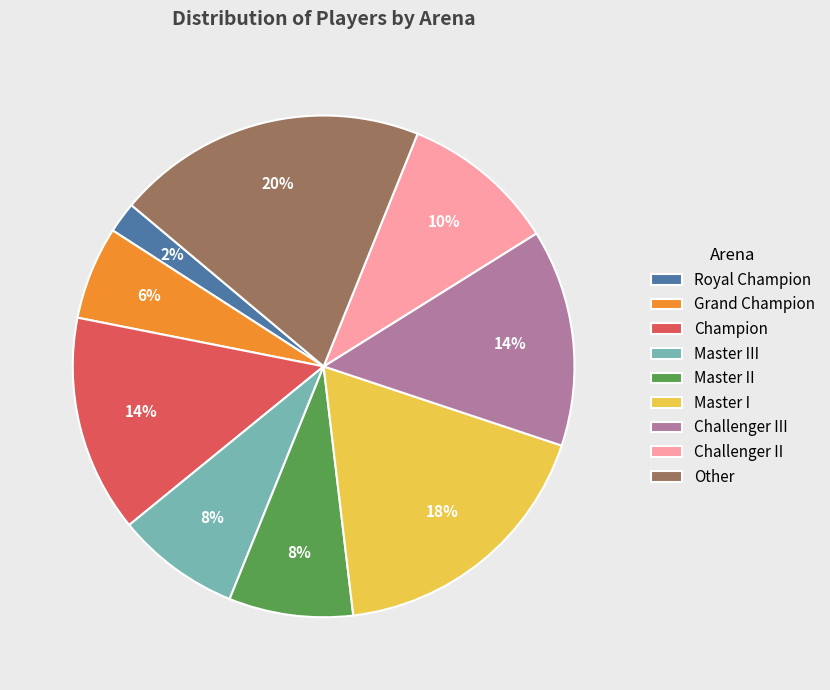

Which slice is the smallest?

Royal Champion